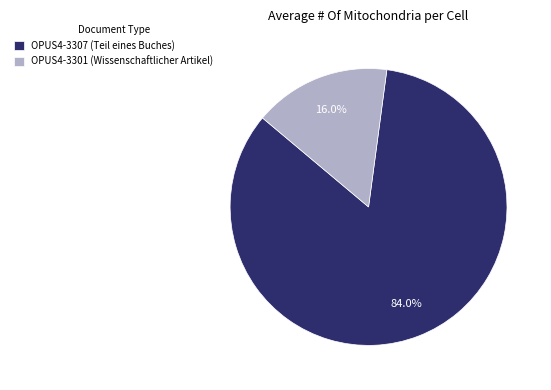

Rank the categories by value from lowest to highest.

OPUS4-3301, OPUS4-3307